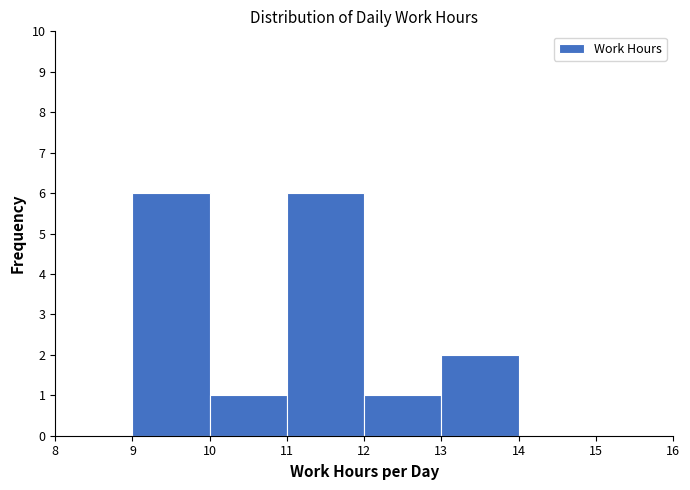

How tall is the bar that spans 11 to 12 on the x-axis? The values are not printed on the chart, so give them approximately, as read against the axis.

6